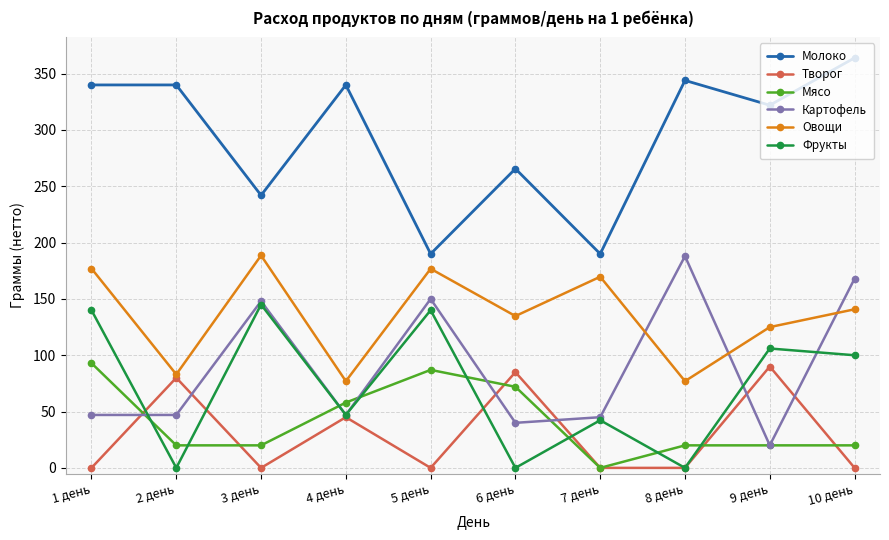

How many categories are shown in the chart?

10